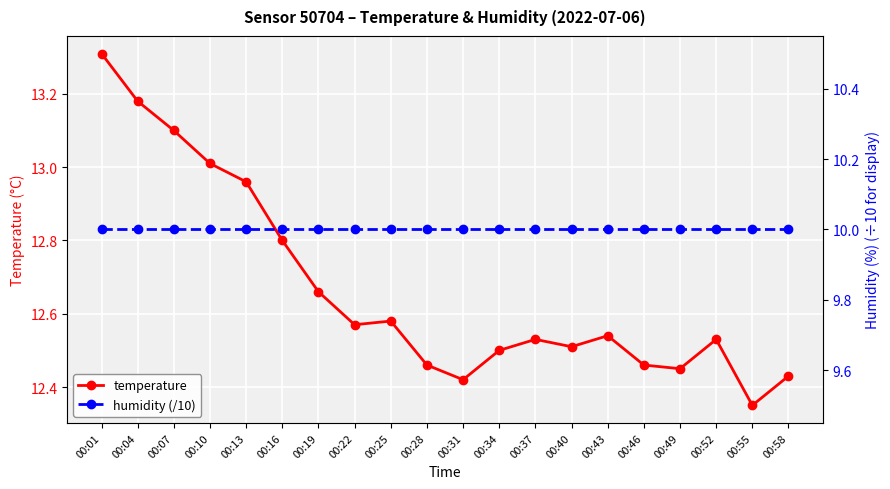

Reading left to right, what are all the values shown in this chart?

temperature: 13.3	13.2	13.1	13.0	13.0	12.8	12.7	12.6	12.6	12.5	12.4	12.5	12.5	12.5	12.5	12.5	12.4	12.5	12.3	12.4
humidity (/10): 10.0	10.0	10.0	10.0	10.0	10.0	10.0	10.0	10.0	10.0	10.0	10.0	10.0	10.0	10.0	10.0	10.0	10.0	10.0	10.0